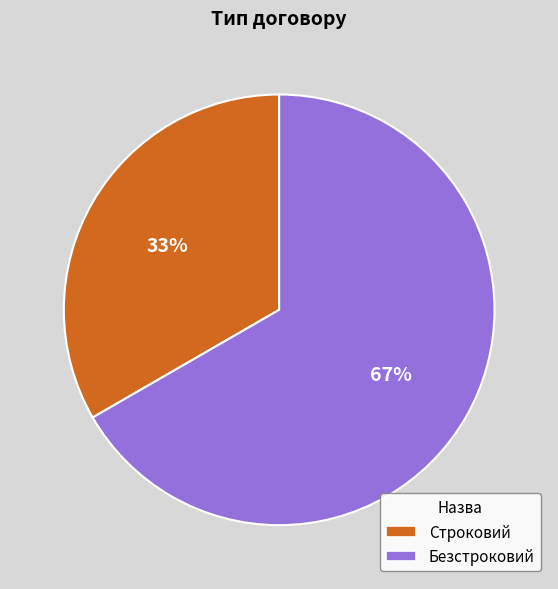

Rank the categories by value from lowest to highest.

Строковий, Безстроковий